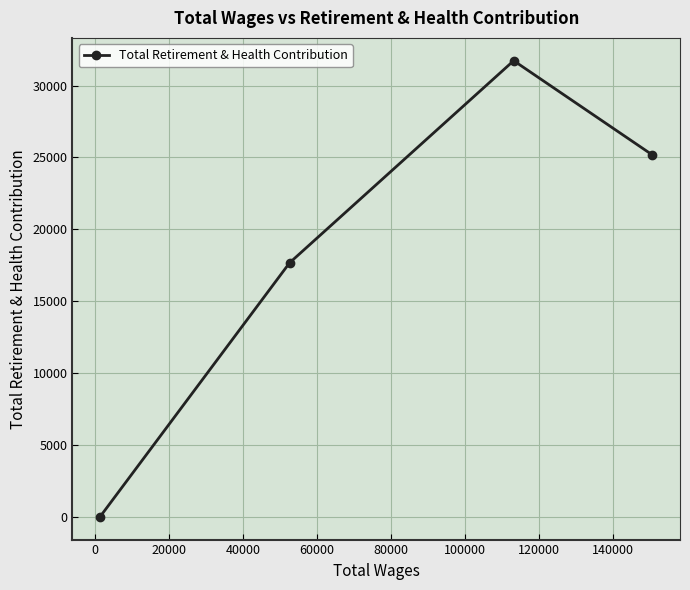

How many interior local peaks (higher than both neighbors) does the data have?

1